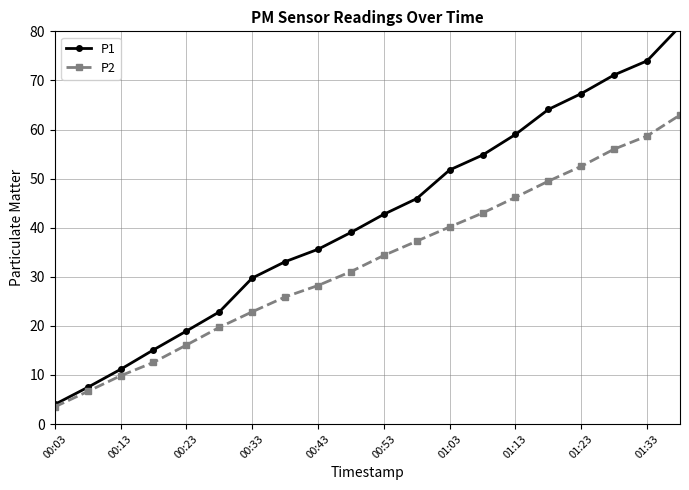

True or false: P2 has a value of 28.2 at 00:43.

True